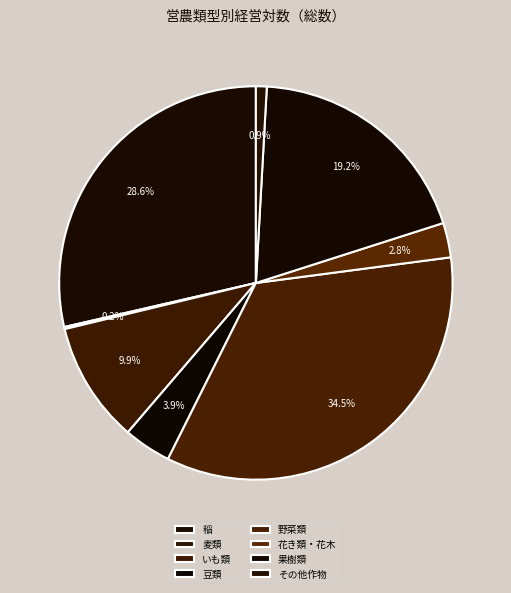

To the nearest percent, what is the difference between the その他作物 and いも類 slice percentages?

9%